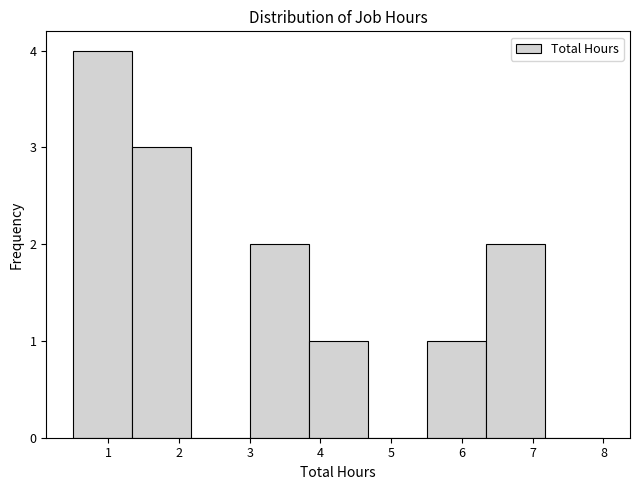

Reading left to right, list every bar in this chart as the range it spans on the x-axis followed by its height. Neither the bar edges nor the heights are printed on the chart, so give them approximately, as read against the axes.

0.5 to 1.3: 4
1.3 to 2.2: 3
2.2 to 3.0: 0
3.0 to 3.8: 2
3.8 to 4.7: 1
4.7 to 5.5: 0
5.5 to 6.3: 1
6.3 to 7.2: 2
7.2 to 8.0: 0